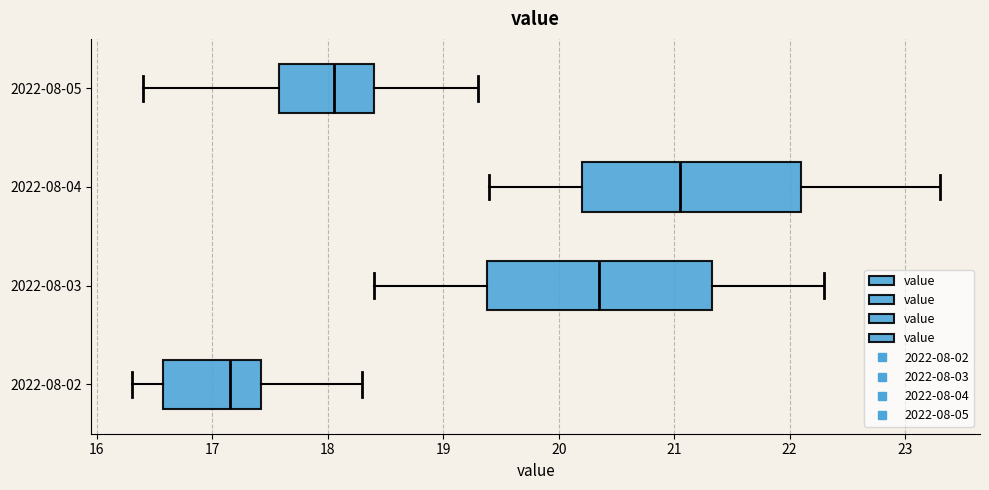

Reading bottom to top, read every box against the x-axis: the position of its median line, the range the box covers, and the ends of its whiskers. The values are not printed on the chart, so give them approximately, as read against the axis.

2022-08-02: median 17.2, box 16.6 to 17.4, whiskers 16.3 to 18.3
2022-08-03: median 20.4, box 19.4 to 21.3, whiskers 18.4 to 22.3
2022-08-04: median 21.1, box 20.2 to 22.1, whiskers 19.4 to 23.3
2022-08-05: median 18.1, box 17.6 to 18.4, whiskers 16.4 to 19.3